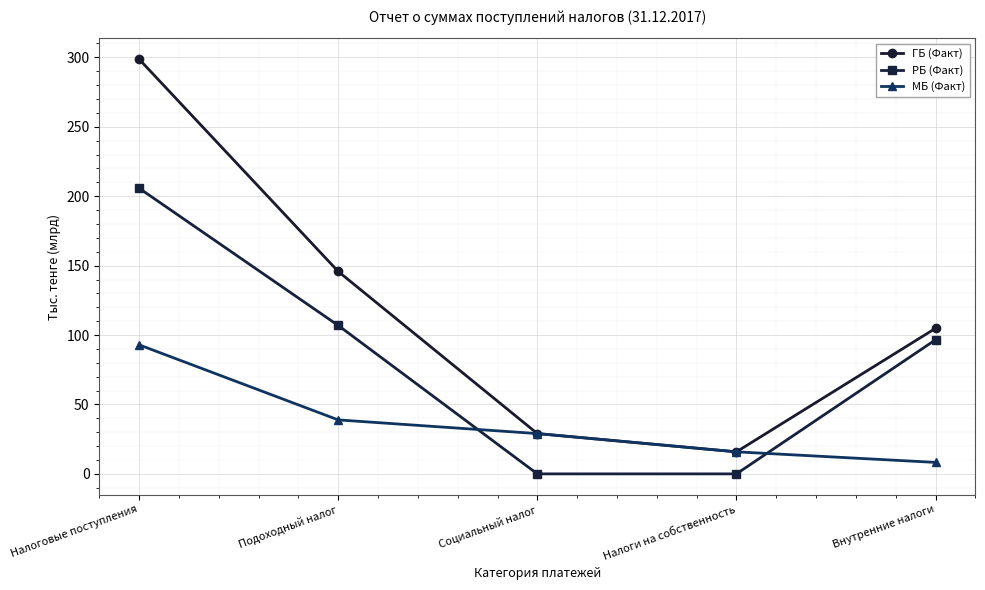

What is the sum of all РБ (Факт) values?

409.3